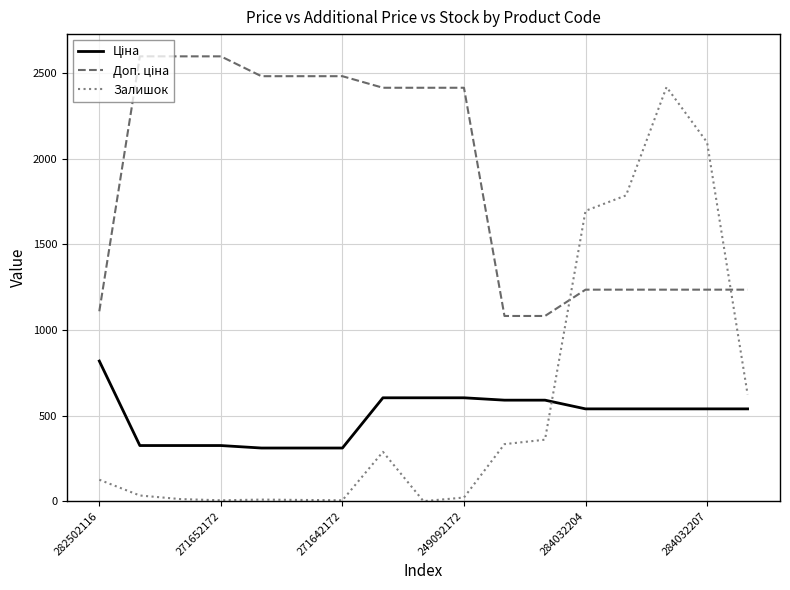

Which series has the largest range (max minus min)?

Залишок